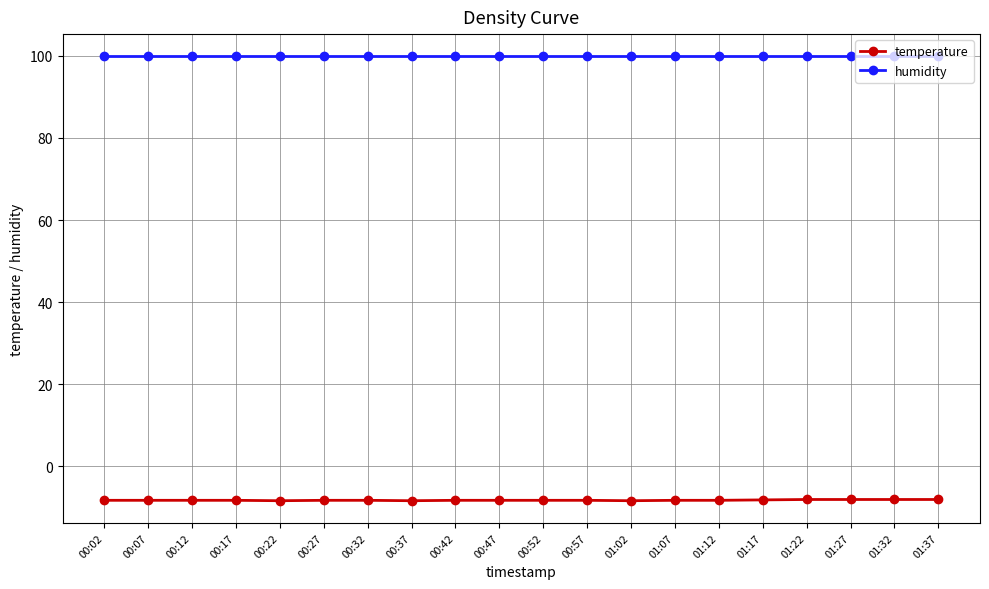

What position from the left is 01:02?

13